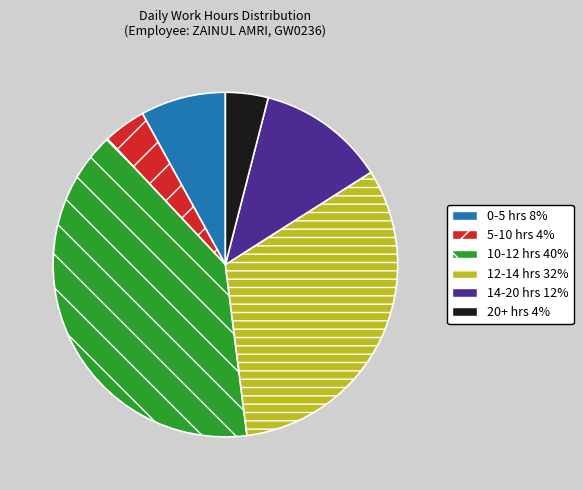

Is there a majority slice in this chart?

No